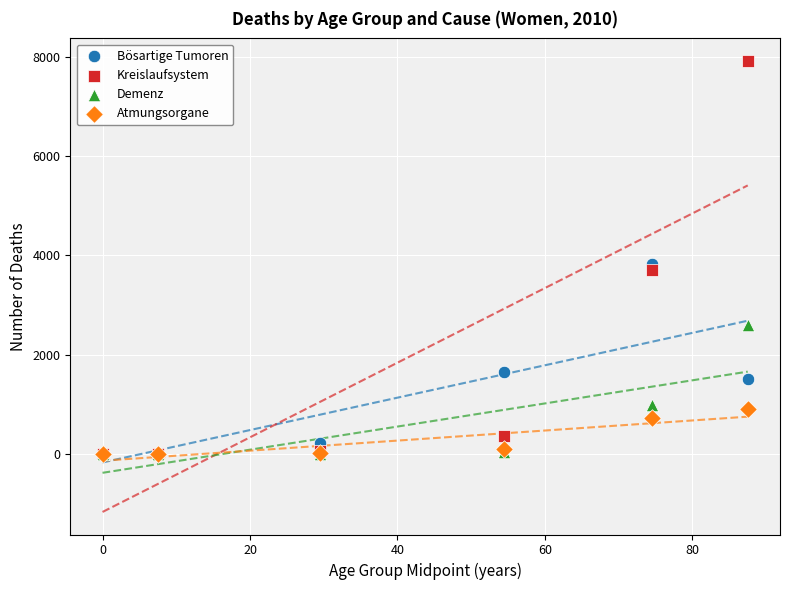

In the Bösartige Tumoren series, what Y value is closest to 1918?

1640